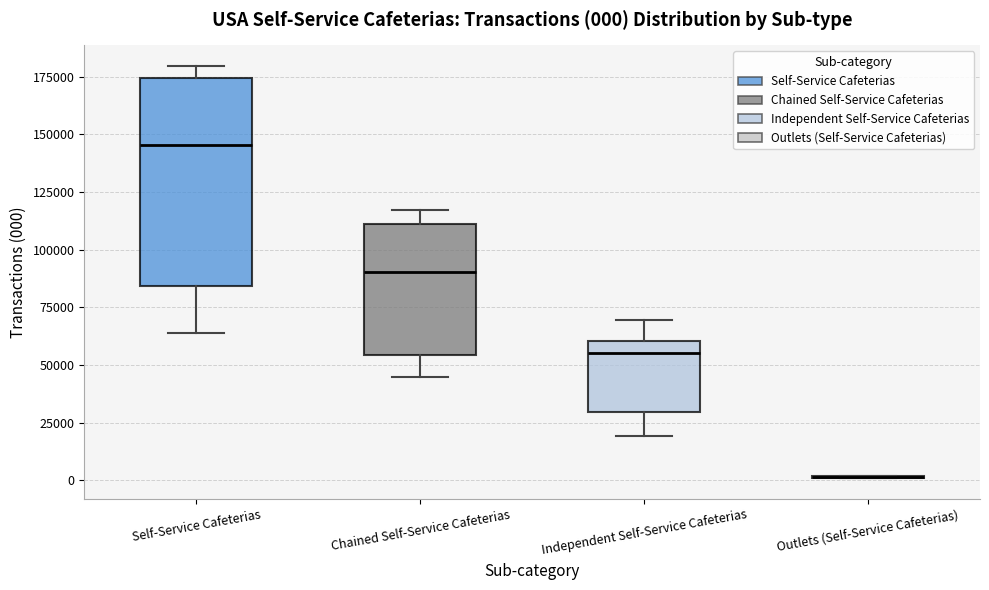

Which box is the tallest, from its lower edge to its upper edge?

Self-Service Cafeterias